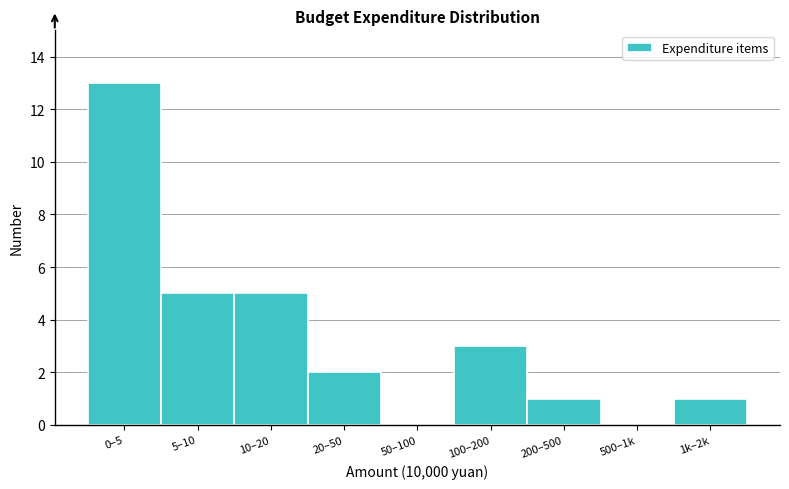

Reading right to left, transcribe all the data shown in this chart.

1k–2k=1	500–1k=0	200–500=1	100–200=3	50–100=0	20–50=2	10–20=5	5–10=5	0–5=13